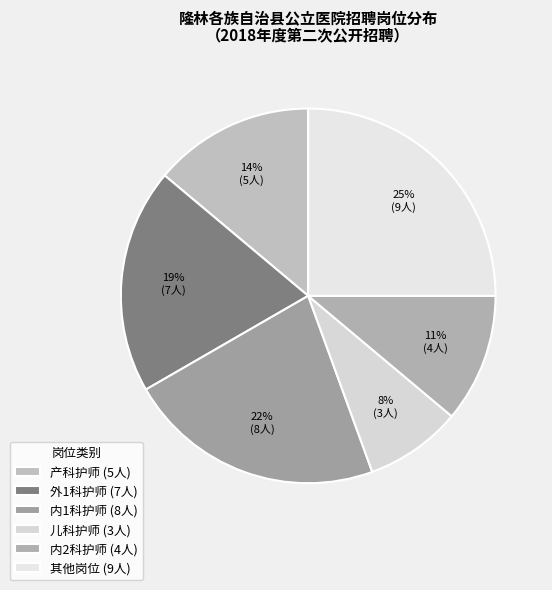

Rank the categories by value from lowest to highest.

儿科护师 (3人), 内2科护师 (4人), 产科护师 (5人), 外1科护师 (7人), 内1科护师 (8人), 其他岗位 (9人)